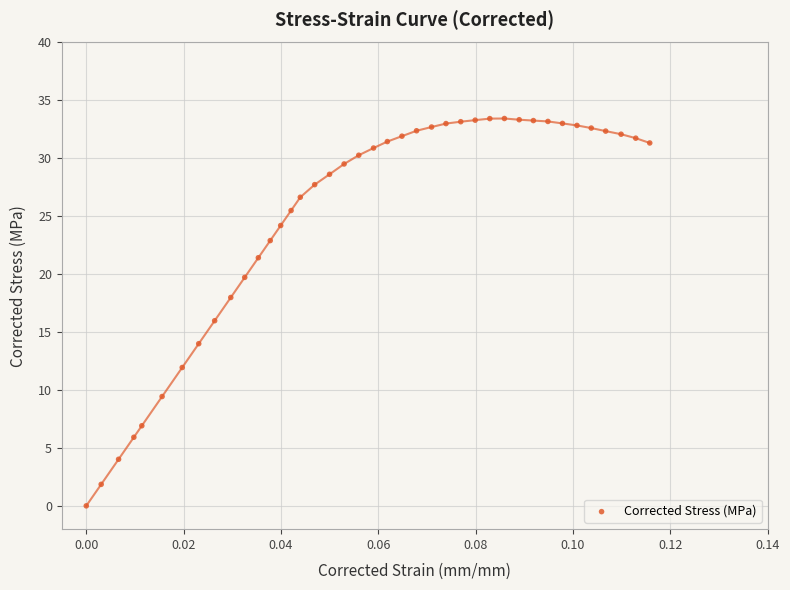

What is the range of Y values (max minus min)?

33.4